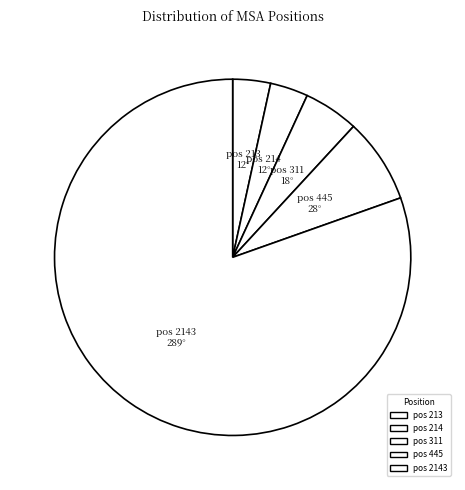

The pos 213 slice represents 3% of the pie. True or false?

True